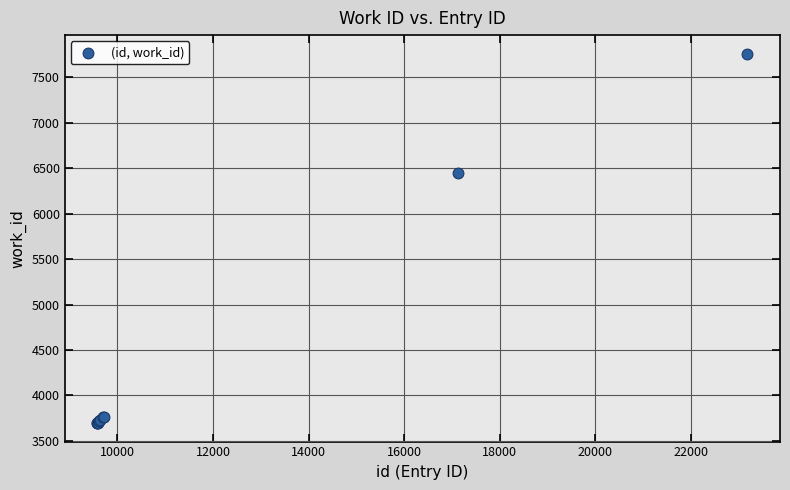

What Y value in the scatter plot is closest to 5729?

6447